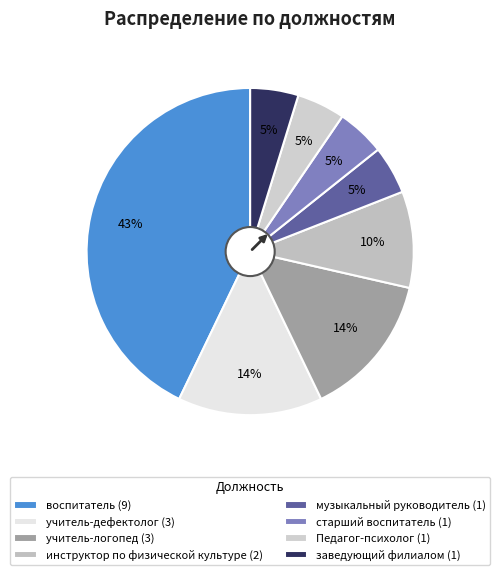

Is the sum of учитель-дефектолог and заведующий филиалом greater than half?

No